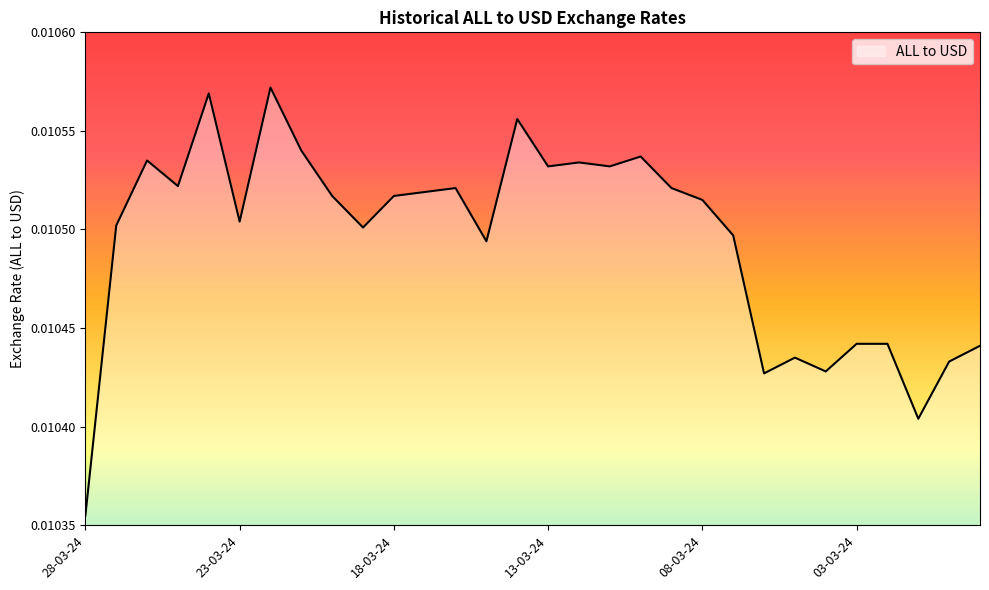

At which category does the chart reach its peak across all series?

22-03-24